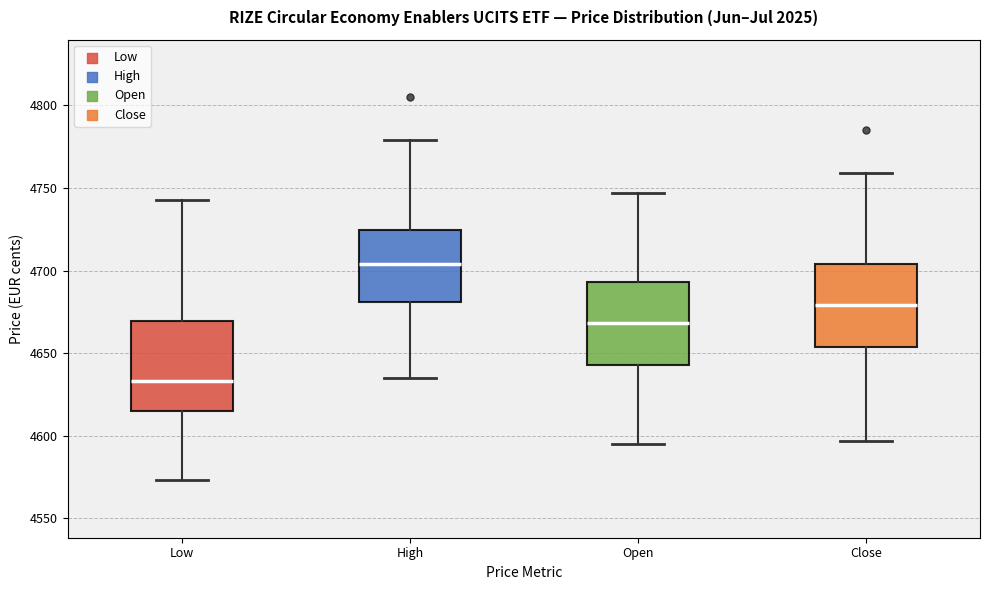

Where does the median line of the box for Open sit on the y-axis? The values are not printed on the chart, so give them approximately, as read against the axis.

4670